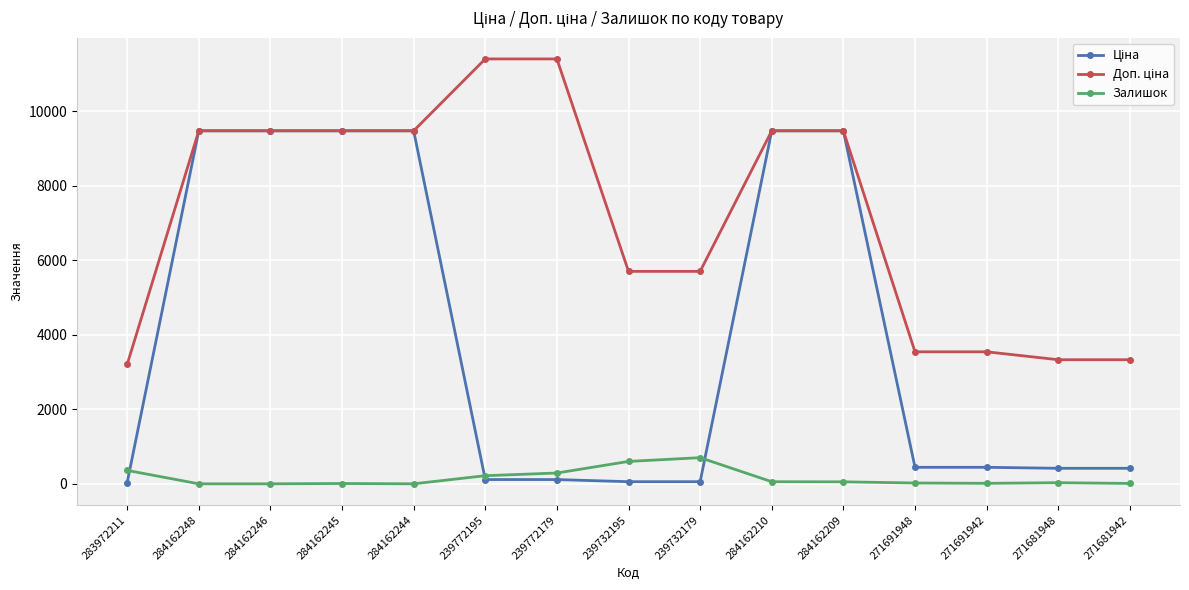

What is the spread (max minus min) of values at 284162248?

9480.1